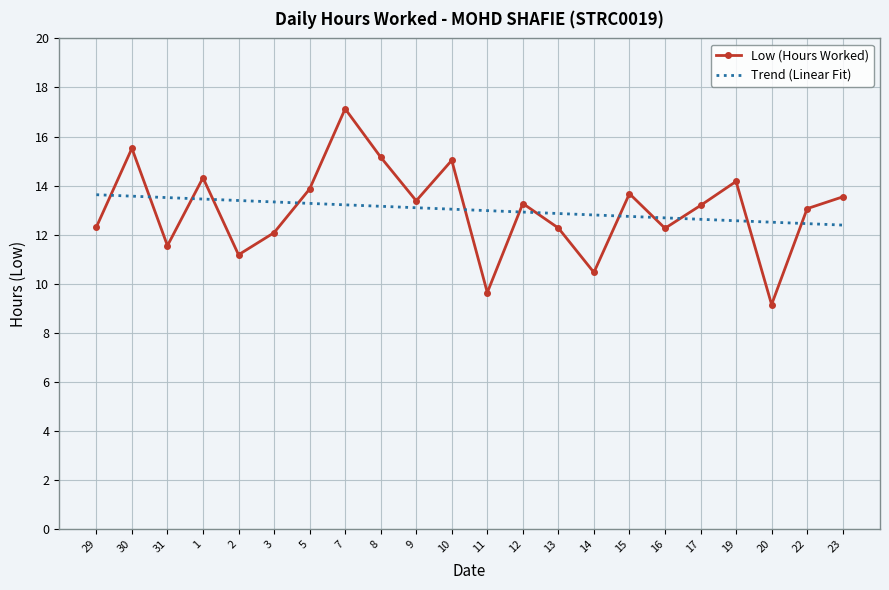

Rank the series by their maximum value, from lowest to highest.

Trend (Linear Fit), Low (Hours Worked)